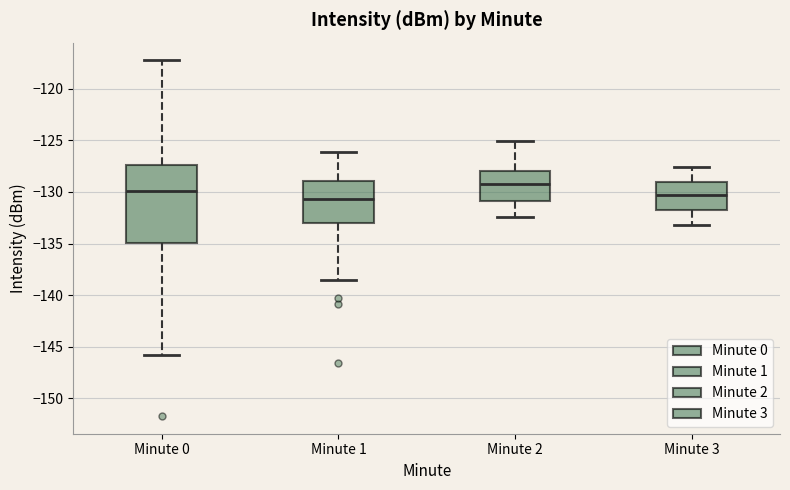

Reading left to right, read every box against the y-axis: the position of its median line, the range the box covers, and the ends of its whiskers. The values are not printed on the chart, so give them approximately, as read against the axis.

Minute 0: median -130.0, box -135.0 to -127.5, whiskers -146.0 to -117.5
Minute 1: median -130.5, box -133.0 to -129.0, whiskers -138.5 to -126.0
Minute 2: median -129.0, box -131.0 to -128.0, whiskers -132.5 to -125.0
Minute 3: median -130.5, box -131.5 to -129.0, whiskers -133.0 to -127.5